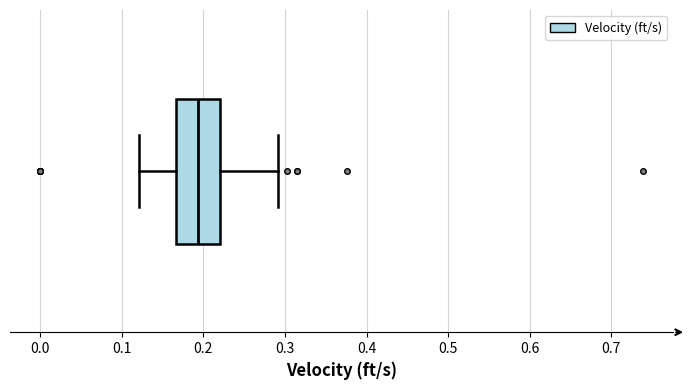

Where does the left whisker of the box end on the x-axis? The values are not printed on the chart, so give them approximately, as read against the axis.

0.12